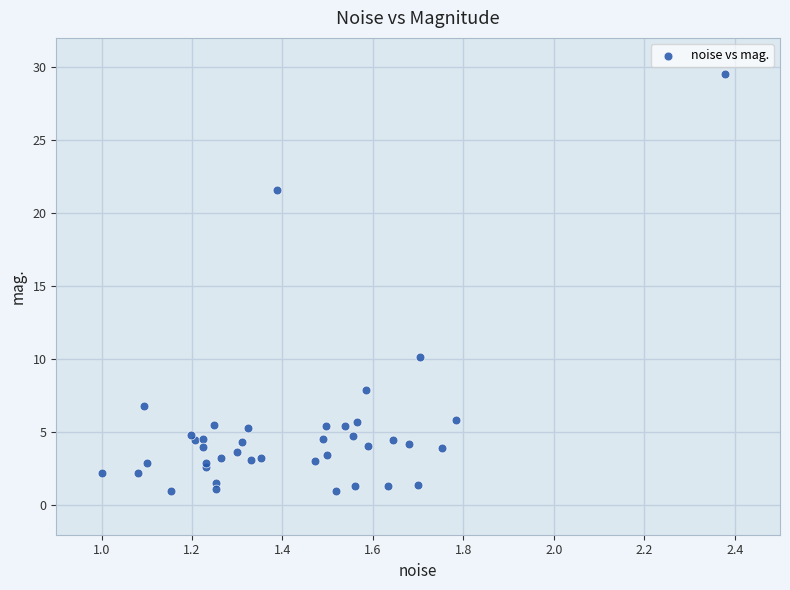

What Y value in the scatter plot is closest to 15?

10.2